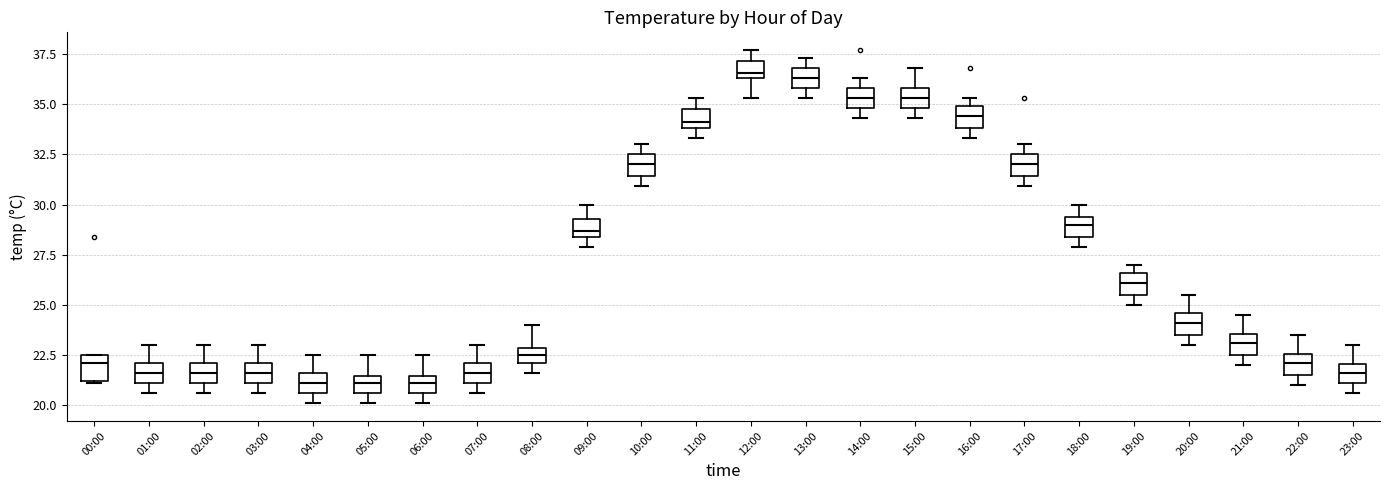

Where does the upper whisker of the box for 04:00 end on the y-axis? The values are not printed on the chart, so give them approximately, as read against the axis.

22.5